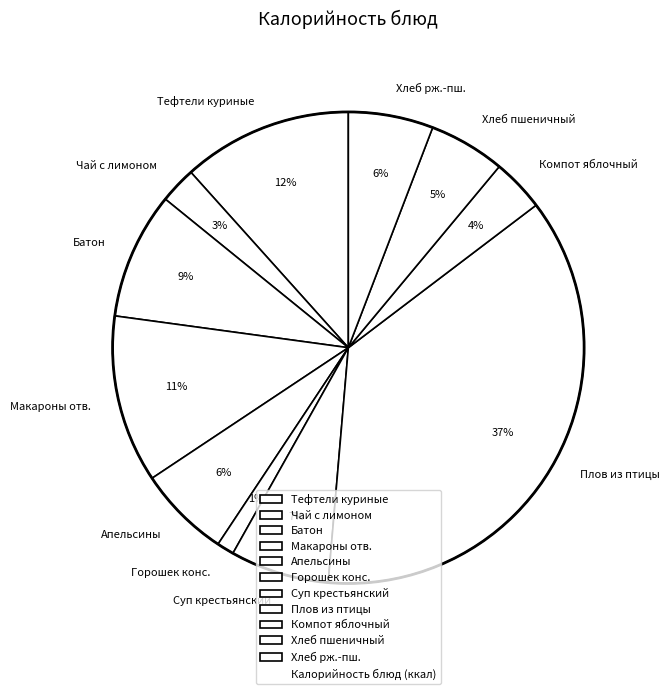

Is the sum of Апельсины and Плов из птицы greater than half?

No